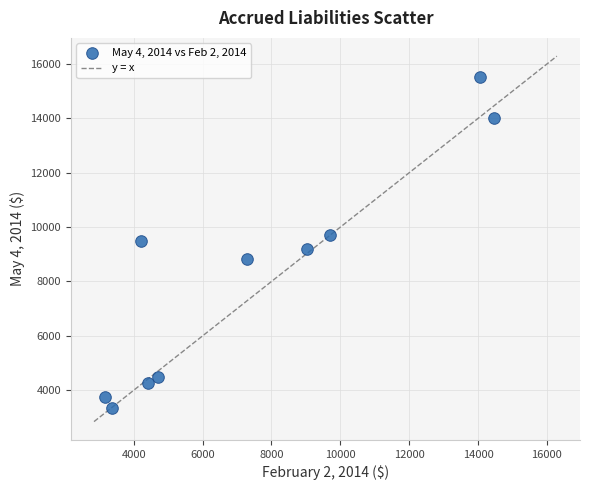

What is the range of X values (max minus min)?

11300